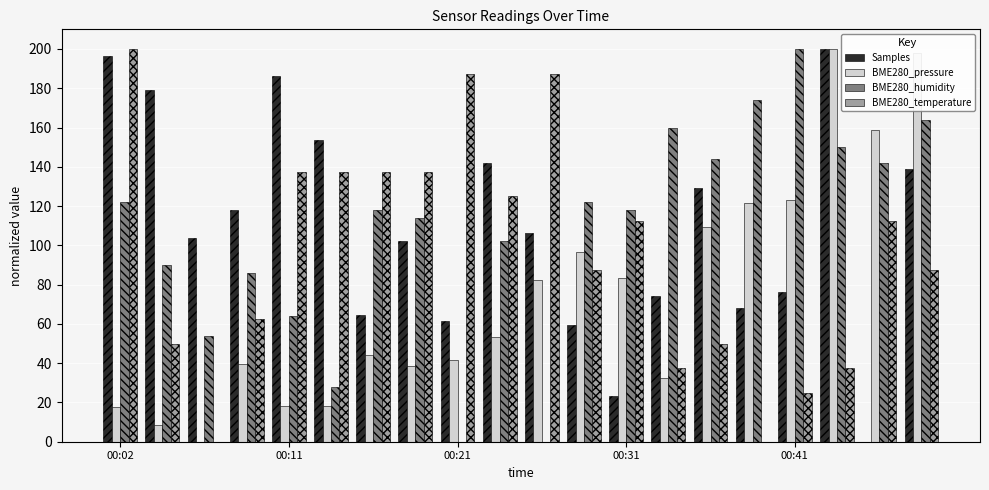

The BME280_temperature series shows 35.6 at 00:41. True or false?

False